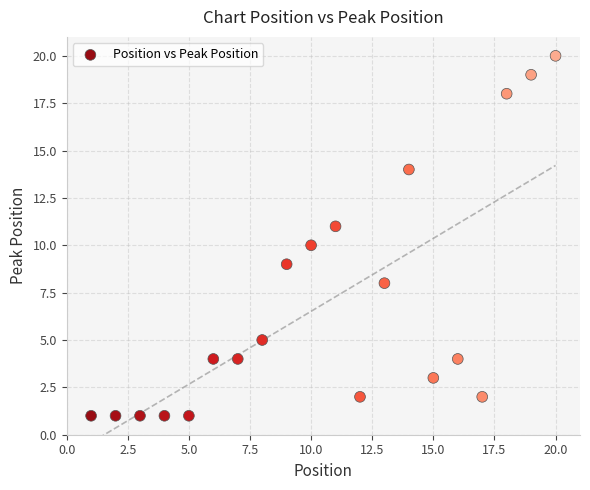

What is the range of Y values (max minus min)?

19